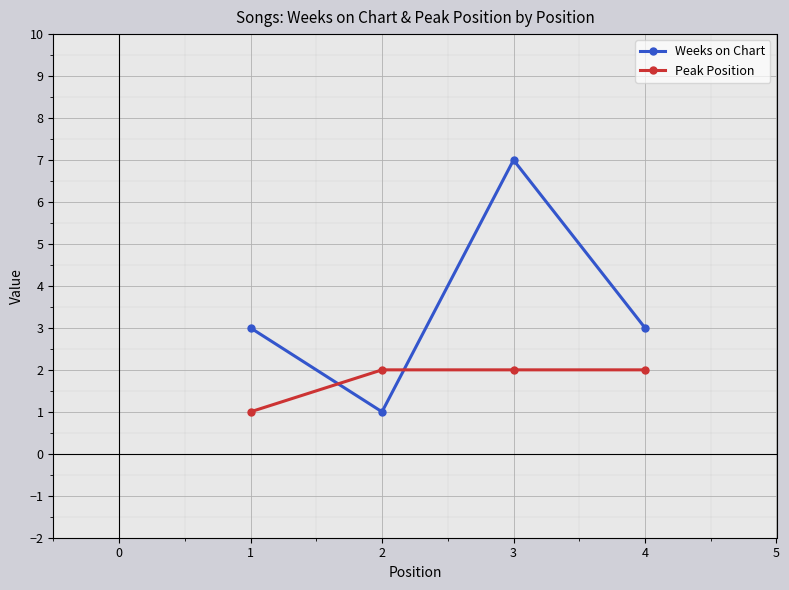

Which series has the widest spread of values?

Weeks on Chart